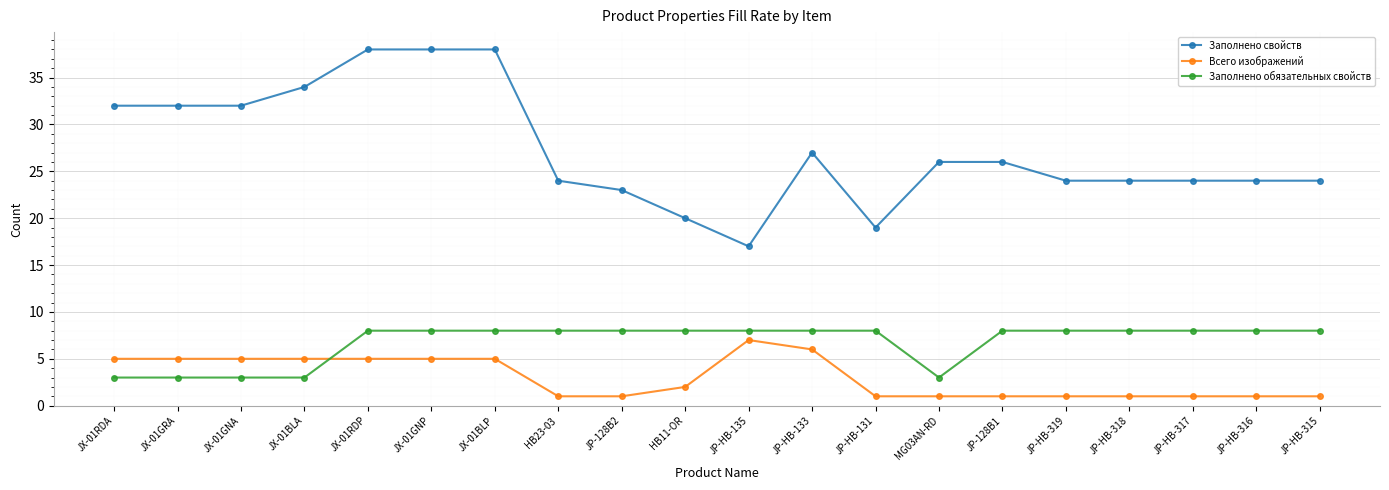

What is the difference between the maximum and second lowest values in the Заполнено свойств series?

19